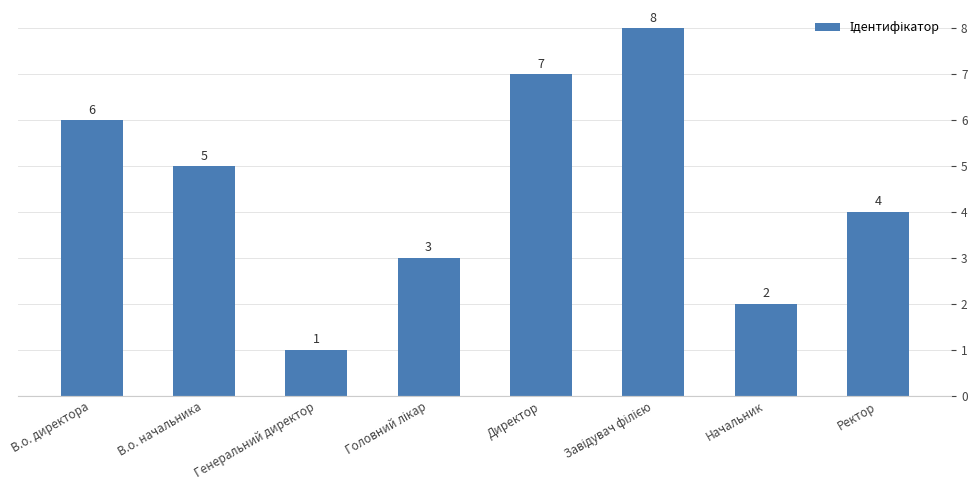

What is the sum of the values at Директор and Генеральний директор?

8